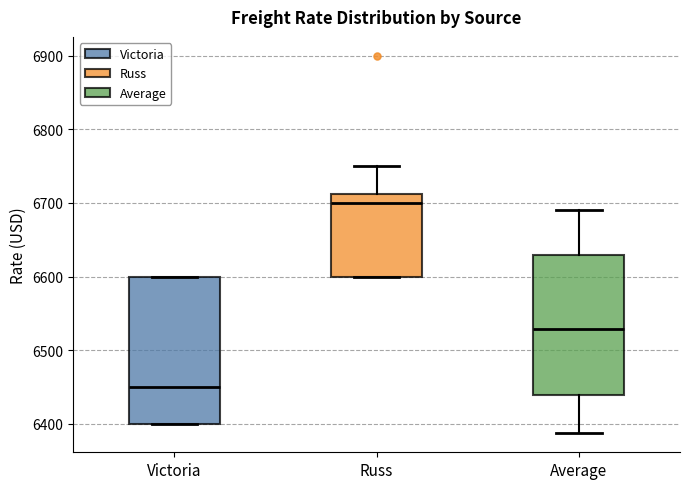

Which box's median line is the lowest?

Victoria